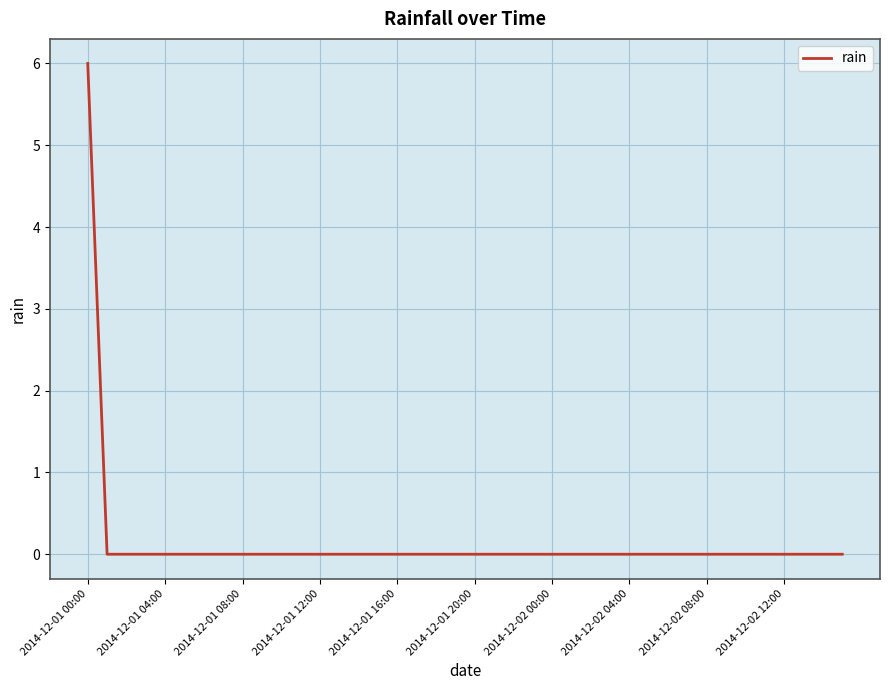

What is the maximum value shown in the chart?

6